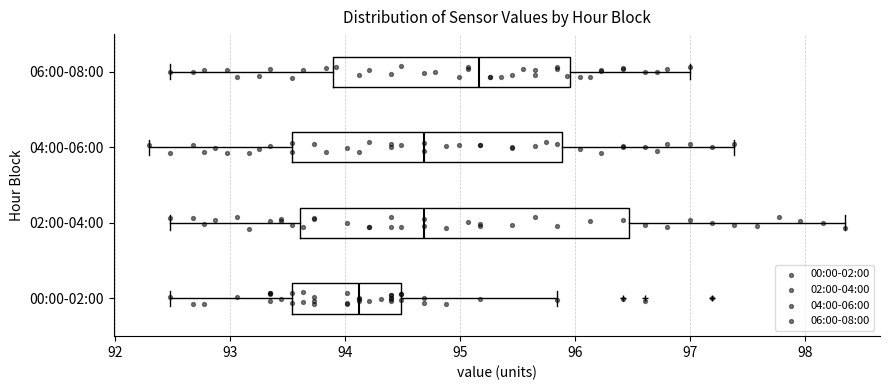

Reading bottom to top, transcribe this box plot: for each box, give where its median line is, the range the box spans, and where its two whiskers end, as read against the x-axis. The values are not printed on the chart, so give them approximately, as read against the axis.

00:00-02:00: median 94.1, box 93.5 to 94.5, whiskers 92.5 to 95.8
02:00-04:00: median 94.7, box 93.6 to 96.5, whiskers 92.5 to 98.4
04:00-06:00: median 94.7, box 93.5 to 95.9, whiskers 92.3 to 97.4
06:00-08:00: median 95.2, box 93.9 to 96.0, whiskers 92.5 to 97.0